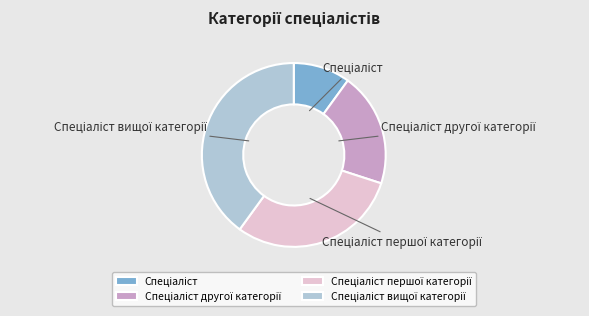

Is there a majority slice in this chart?

No